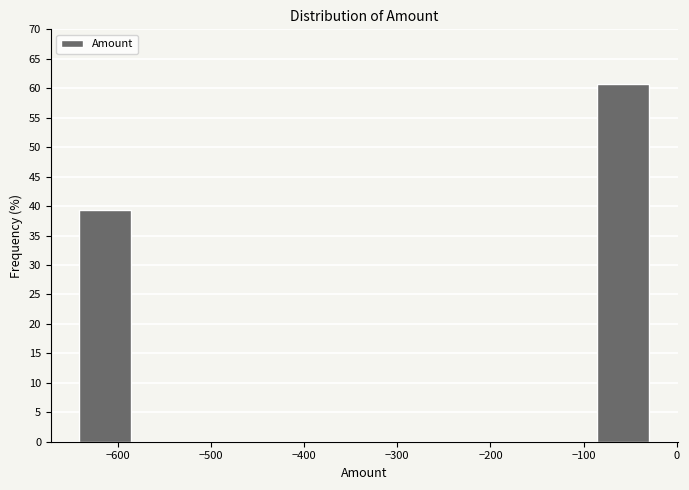

Over which range of the x-axis is the bar tallest?

-90 to -20